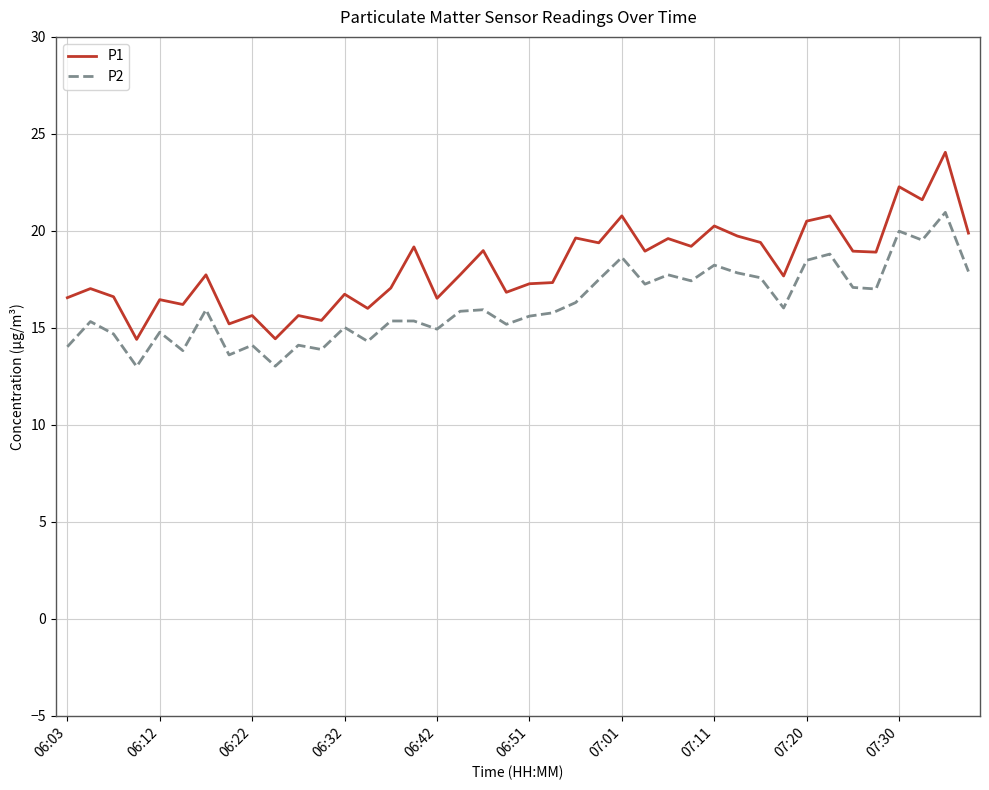

What is the minimum value for P2?

13.0